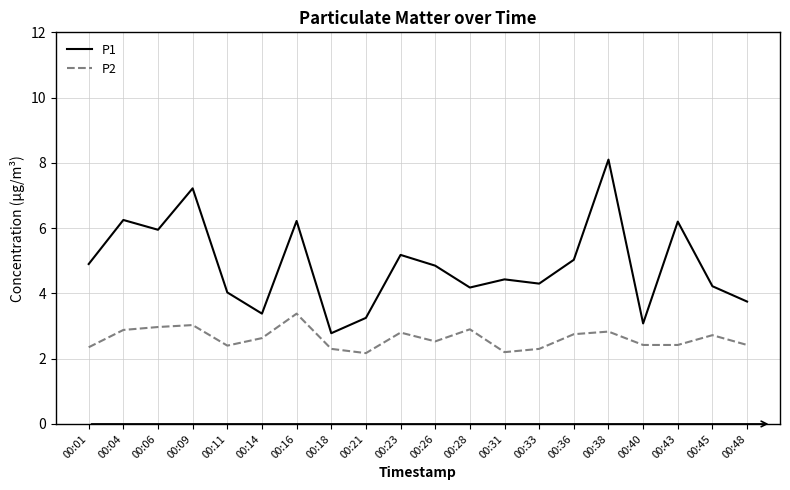

Which category has the lowest value in the P1 series?

00:18